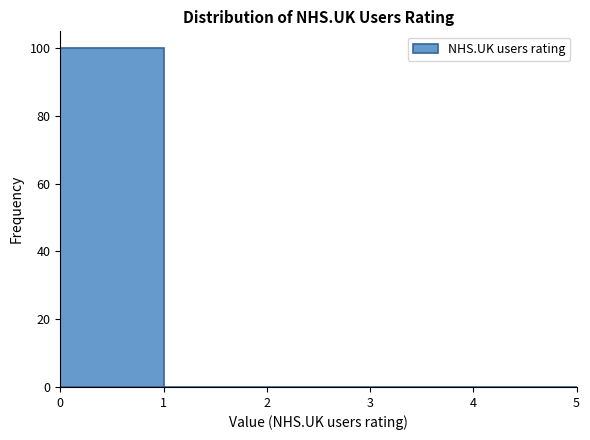

What is the height of the bar covering 0 to 1 on the x-axis? The values are not printed on the chart, so give them approximately, as read against the axis.

100